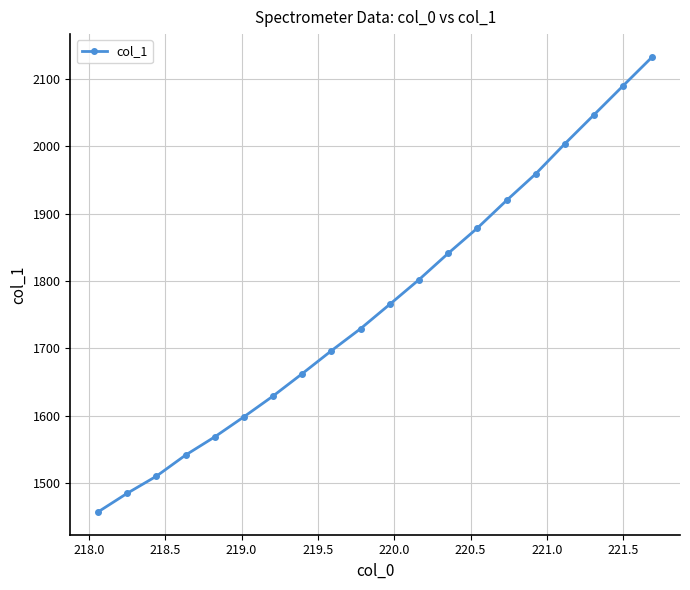

What is the value of the 1st point from the left?

1457.3